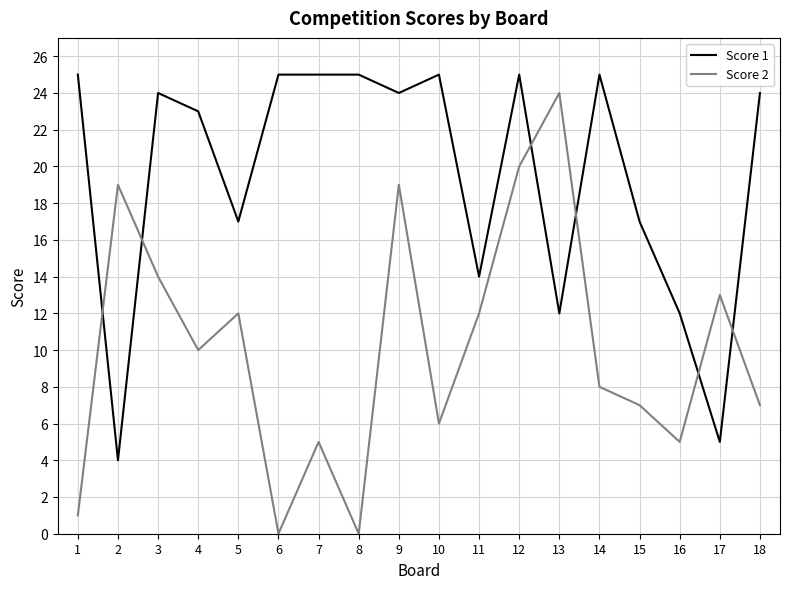

What is the difference between the maximum and minimum values in the Score 2 series?

24